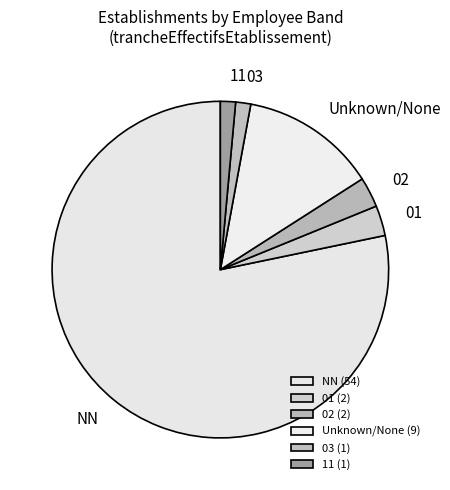

True or false: NN accounts for 78% of the total.

True